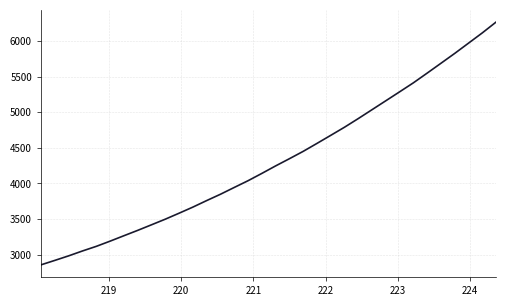

What is the greatest value displayed?

6265.1